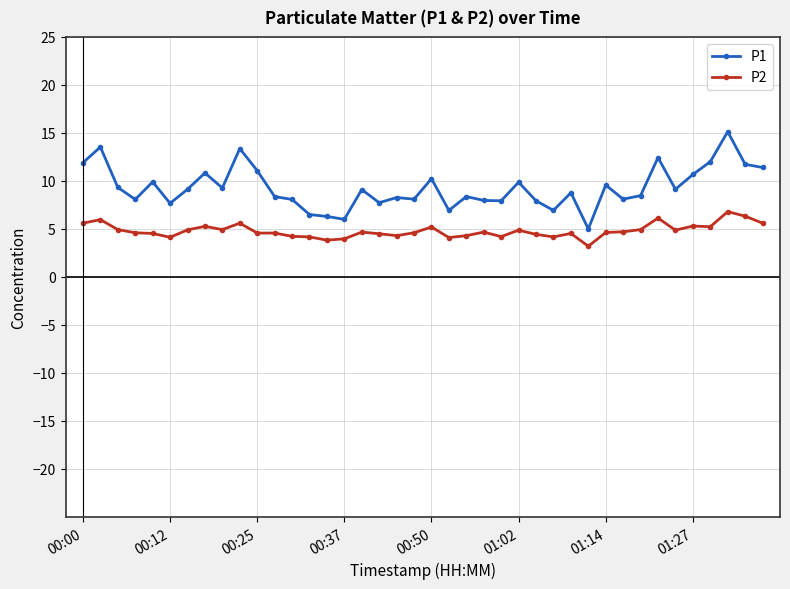

What is the difference between the maximum and second lowest values in the P1 series?

9.1